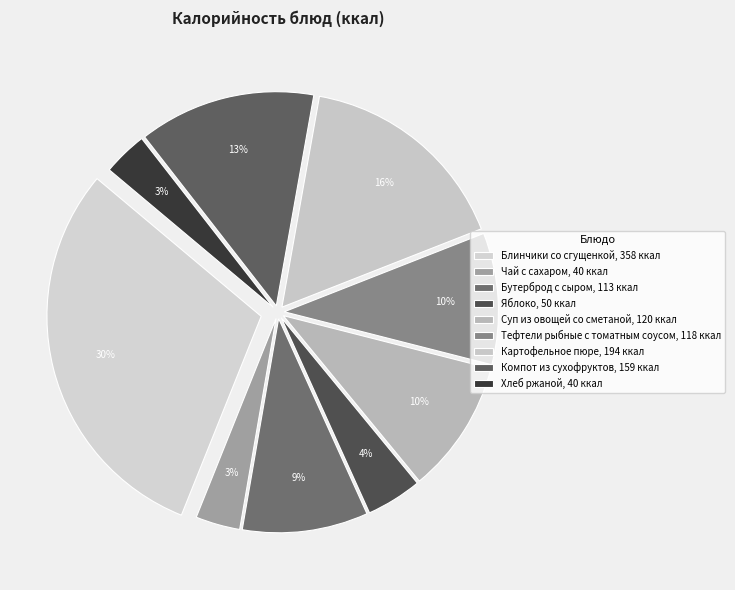

Which category has the biggest portion of the pie?

Блинчики со сгущенкой